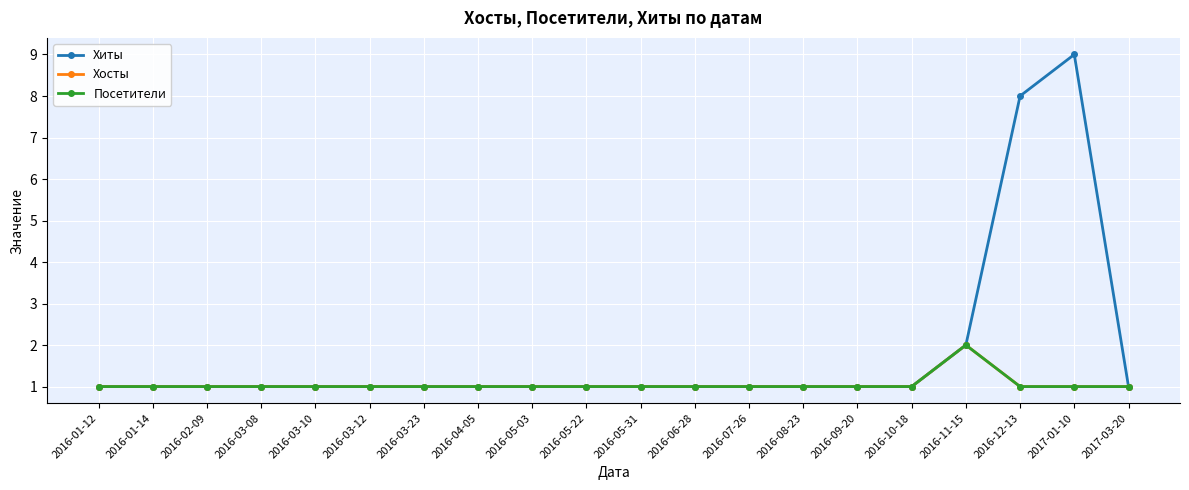

At which category is the sum across all series the highest?

2017-01-10